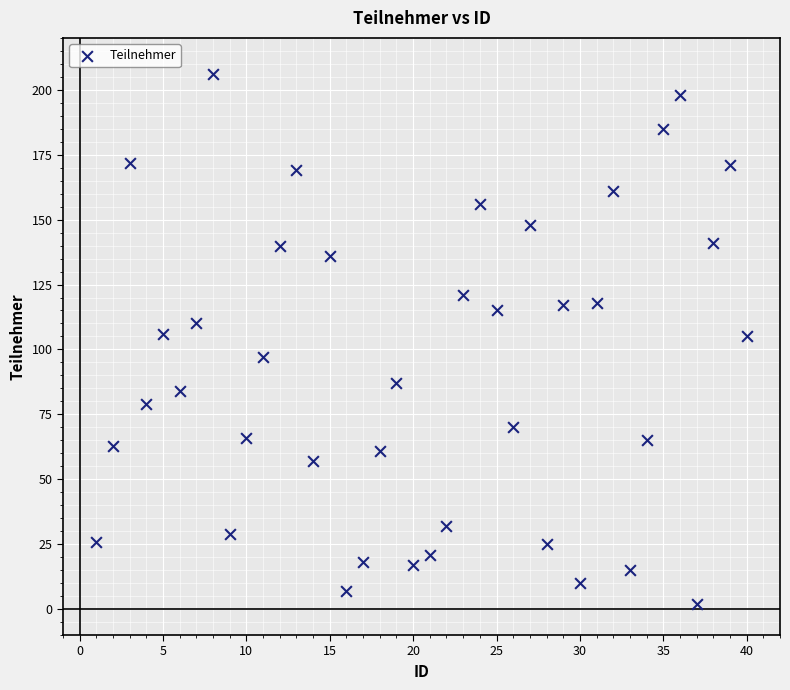

What is the range of X values (max minus min)?

39